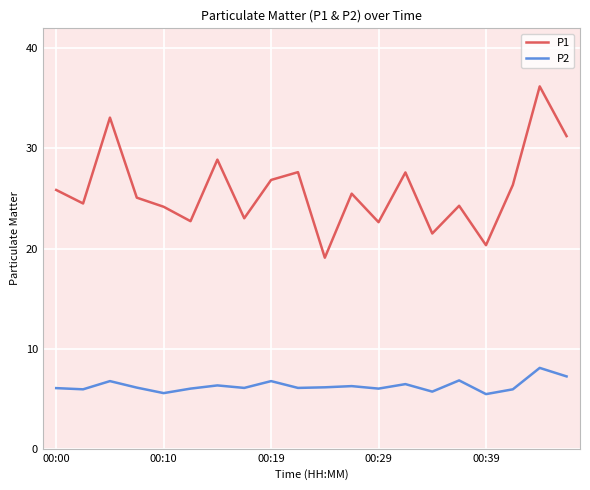

How many distinct data groups are displayed?

2